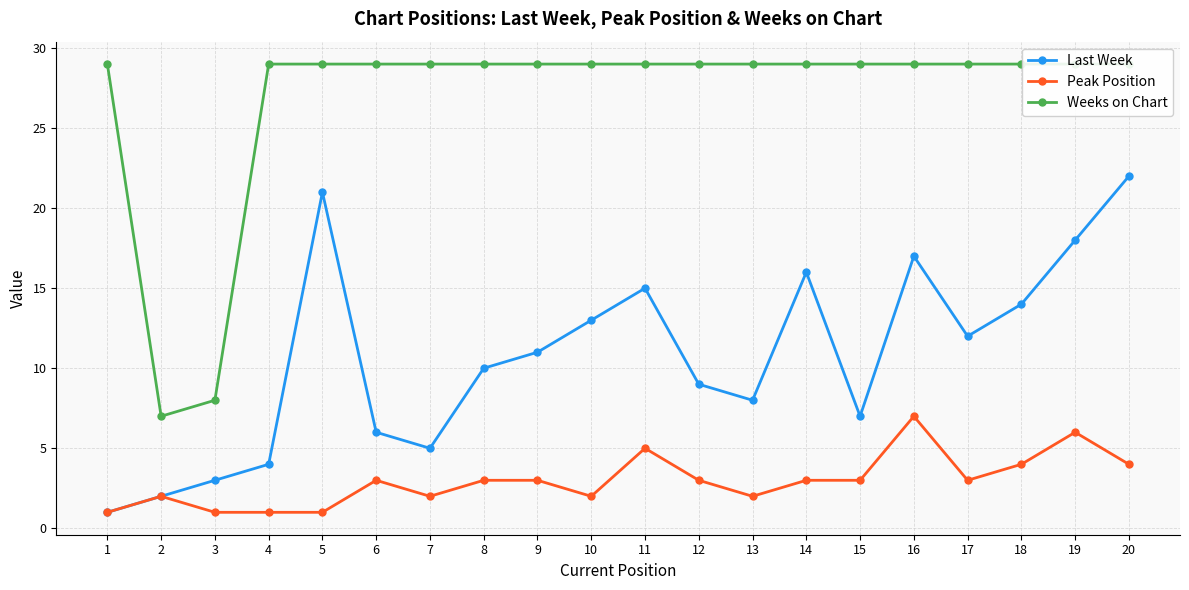

True or false: Peak Position and Weeks on Chart intersect in this chart.

False